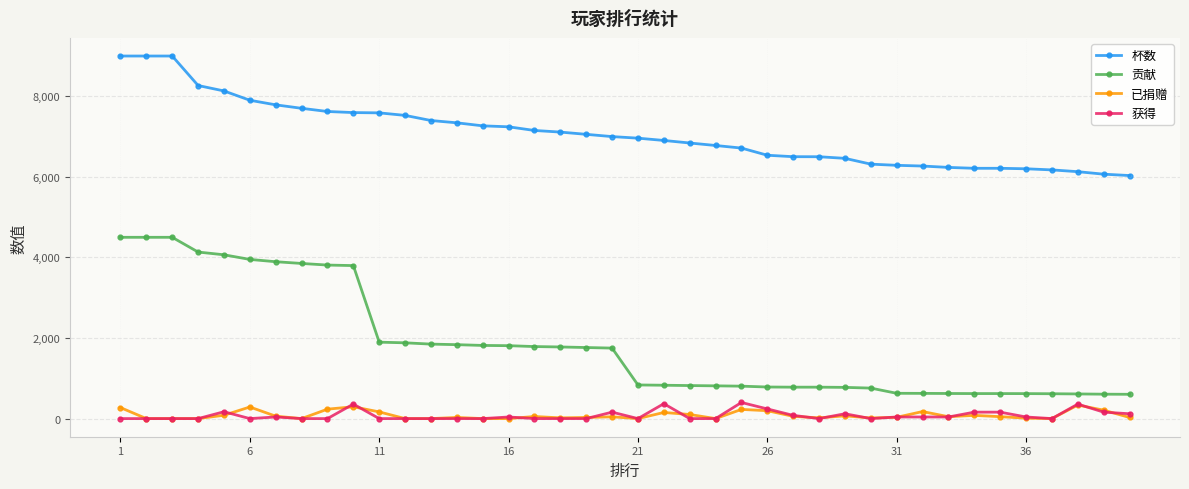

Which series has the largest range (max minus min)?

贡献